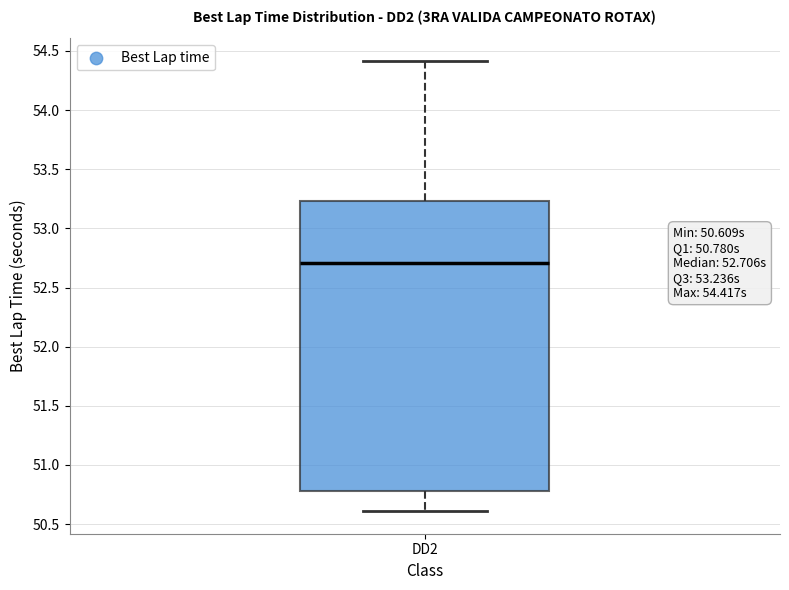

Where does the median line of the box for DD2 sit on the y-axis? The values are not printed on the chart, so give them approximately, as read against the axis.

52.70